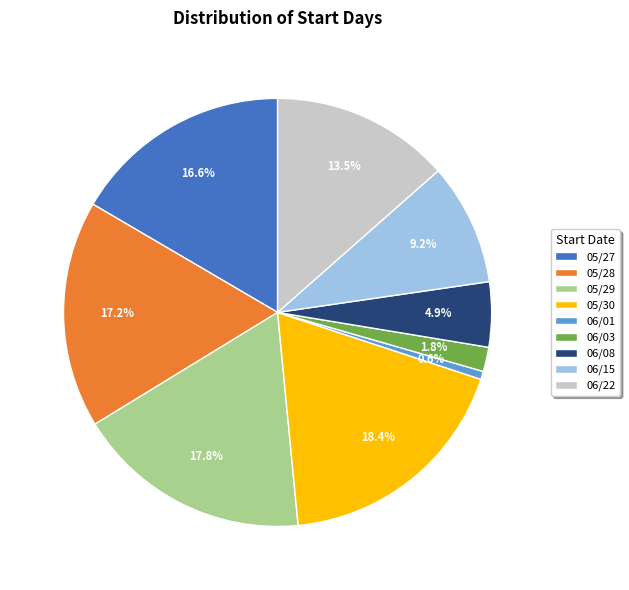

To the nearest percent, what is the combined percentage of 05/29 and 06/01?

18%